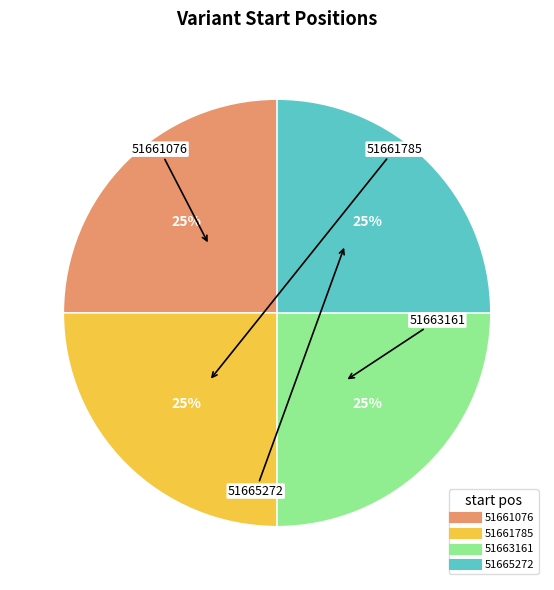

Approximately how many times larger is the value at 51665272 compared to 51661785?

1.0